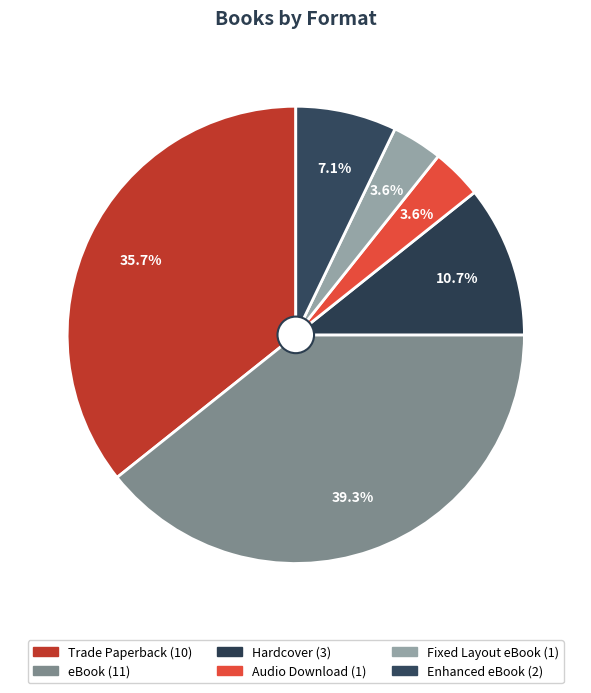

To the nearest percent, what is the combined percentage of Fixed Layout eBook and Audio Download?

7%